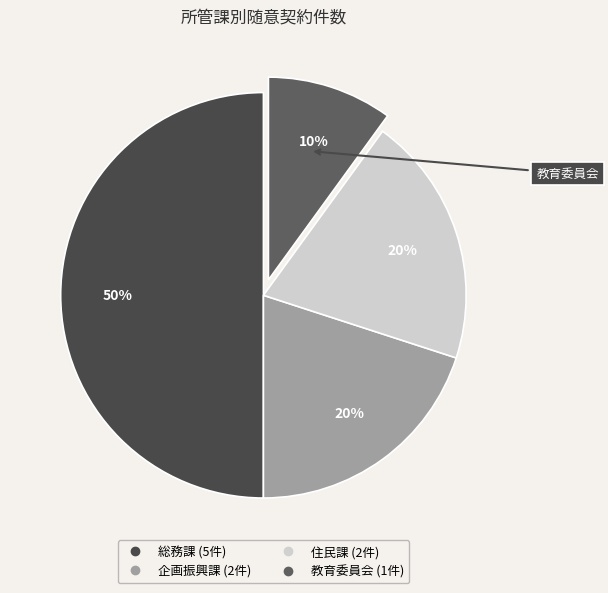

How many segments does this pie chart have?

4